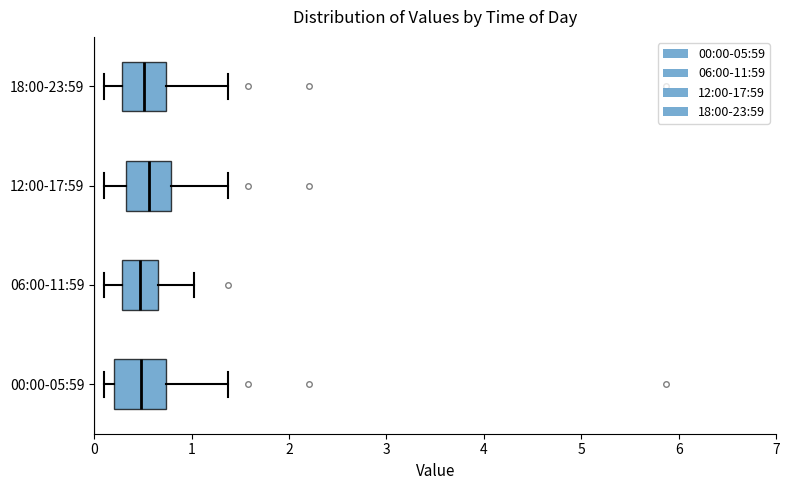

Where is the right edge of the box for 00:00-05:59 on the x-axis? The values are not printed on the chart, so give them approximately, as read against the axis.

0.7